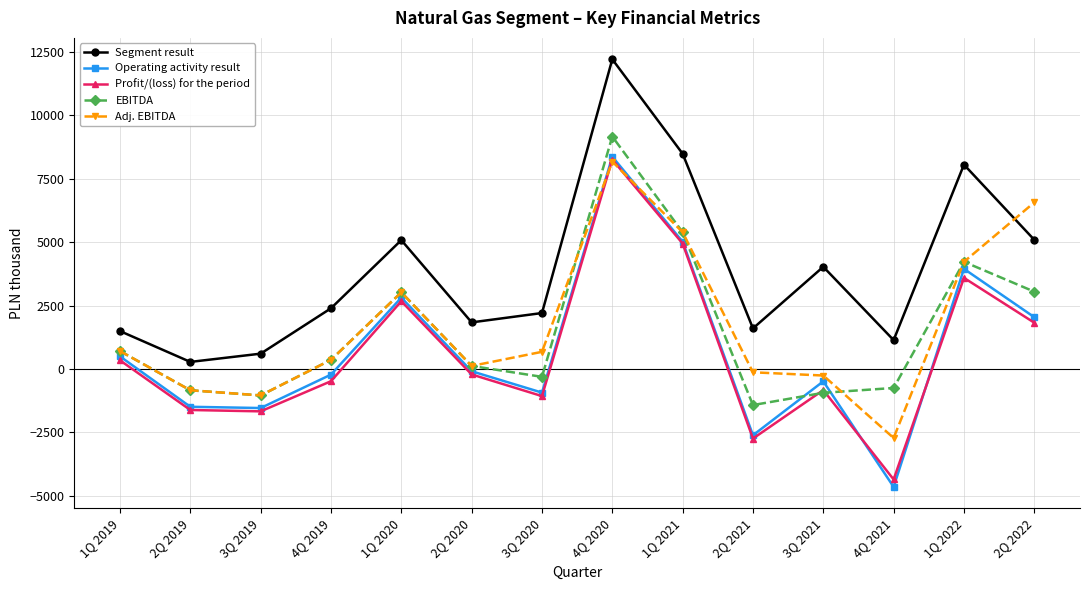

True or false: Segment result and Profit/(loss) for the period cross at least once.

False